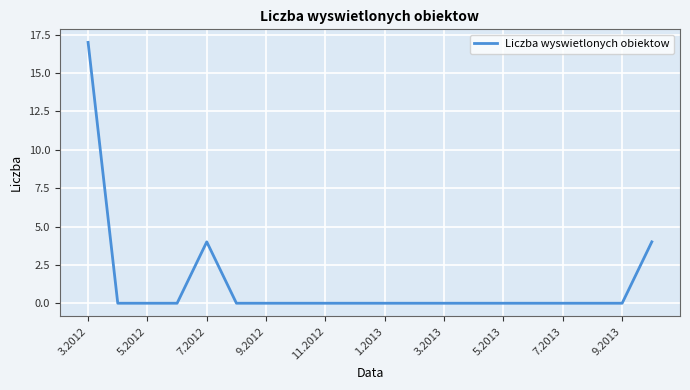

What is the difference between the second highest and second lowest values?

4